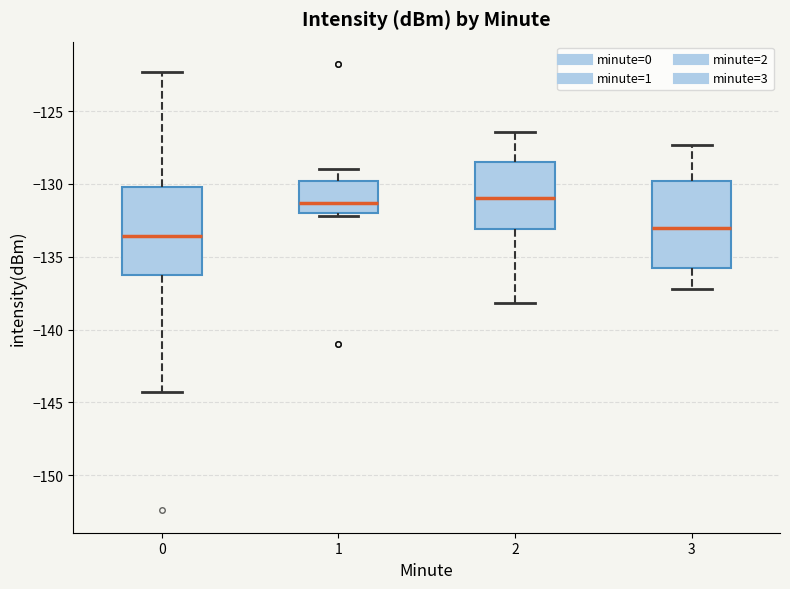

Reading left to right, transcribe this box plot: for each box, give where its median line is, the range the box spans, and where its two whiskers end, as read against the y-axis. The values are not printed on the chart, so give them approximately, as read against the axis.

0: median -133.5, box -136.0 to -130.0, whiskers -144.5 to -122.5
1: median -131.5, box -132.0 to -130.0, whiskers -132.0 (just below the box's lower edge) to -129.0
2: median -131.0, box -133.0 to -128.5, whiskers -138.0 to -126.5
3: median -133.0, box -136.0 to -130.0, whiskers -137.0 to -127.5